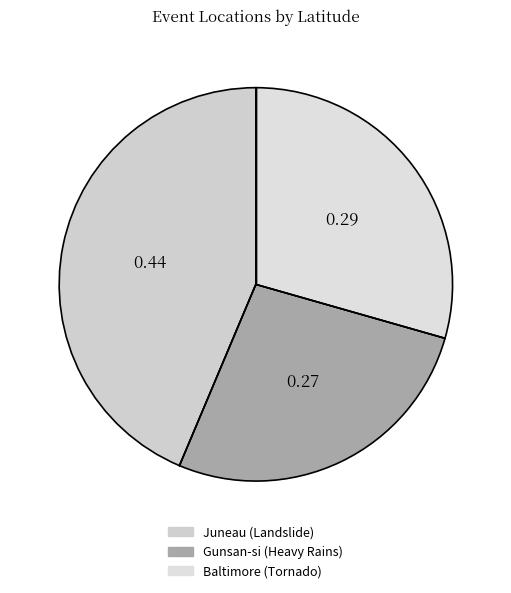

Which category has the smallest portion of the pie?

Gunsan-si (Heavy Rains)